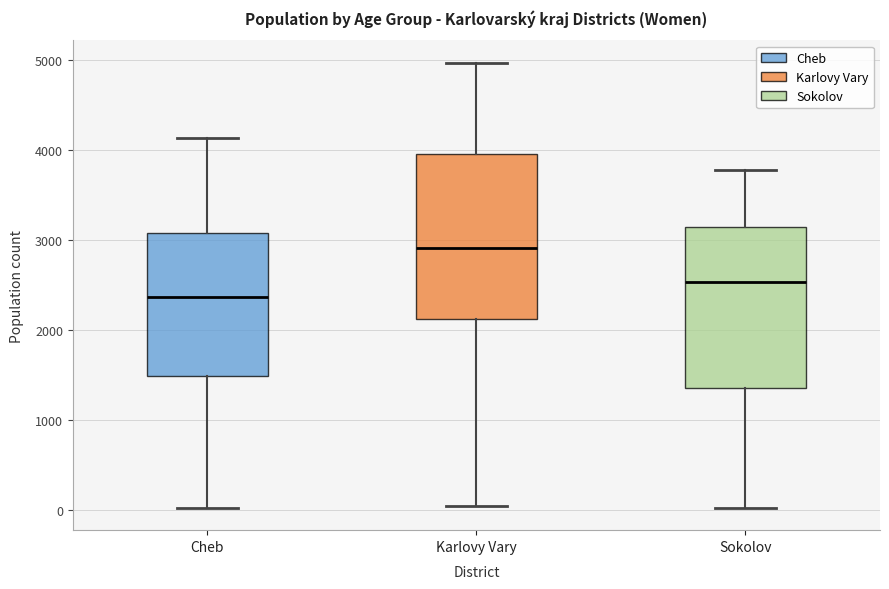

Which box has the highest median line?

Karlovy Vary